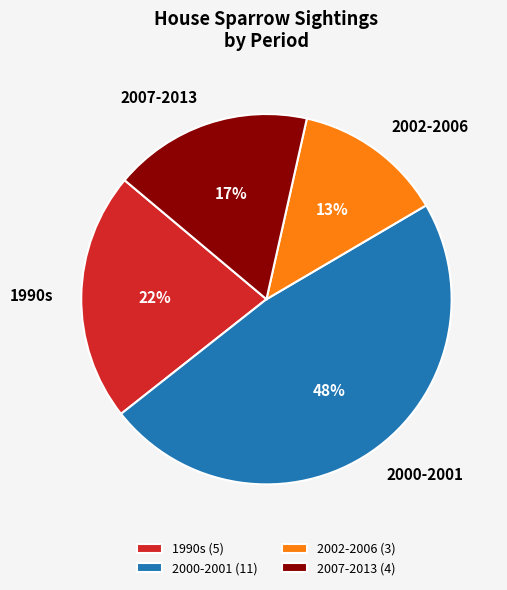

Is there any slice that represents more than half of the pie?

No